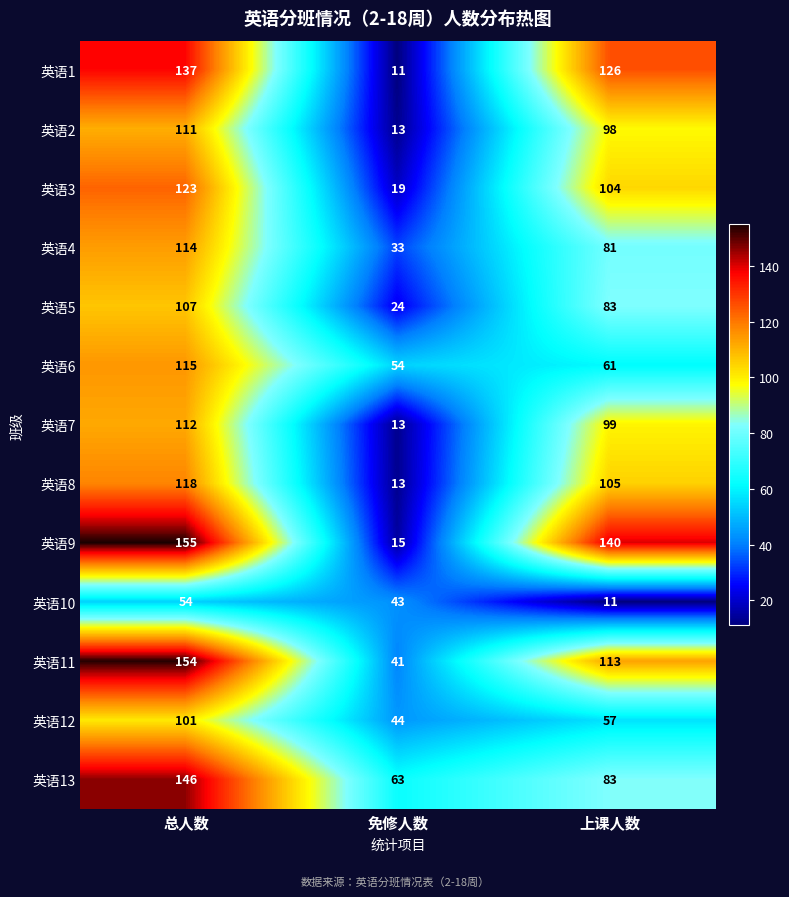

Which series has the largest total across all categories?

英语9